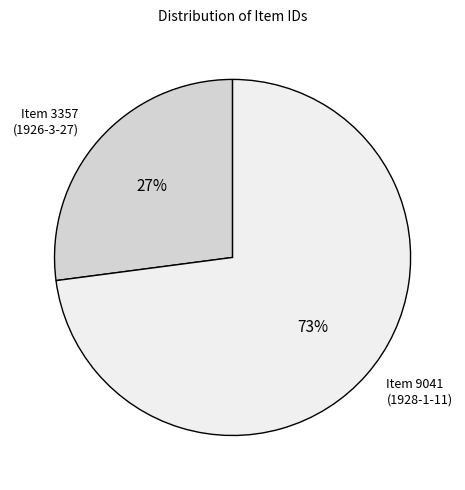

Is the sum of Item 3357 (1926-3-27) and Item 9041 (1928-1-11) greater than half?

Yes